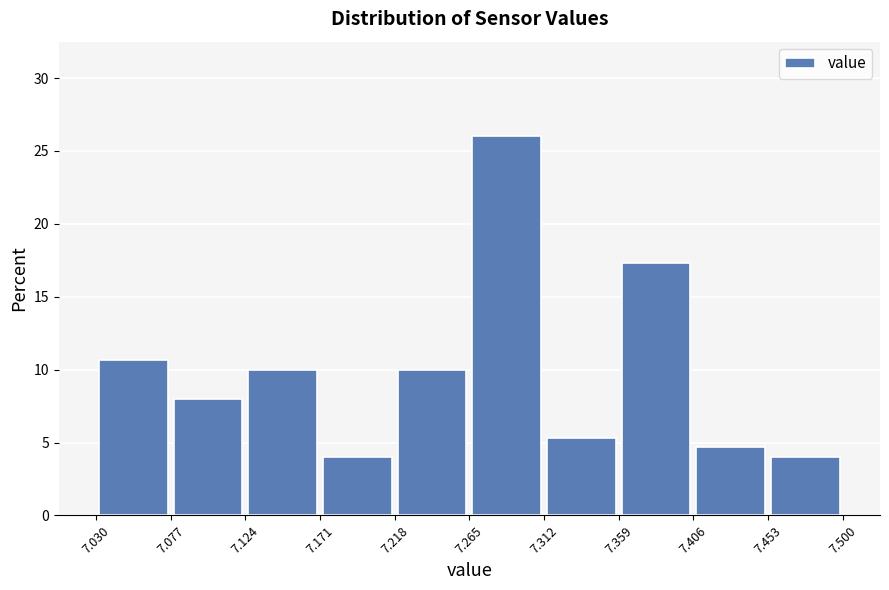

What is the height of the bar covering 7.218 to 7.265 on the x-axis? The values are not printed on the chart, so give them approximately, as read against the axis.

10.0